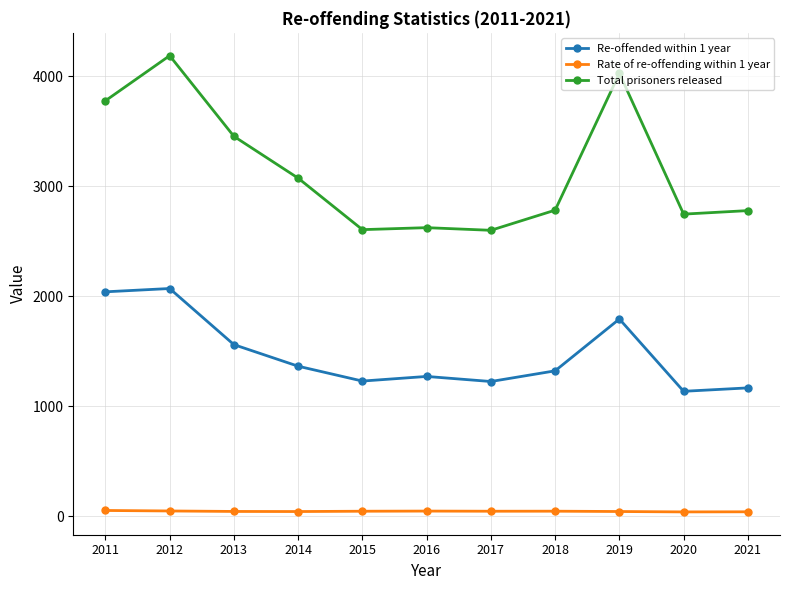

Between 2013 and 2021, which series saw the biggest shift?

Total prisoners released